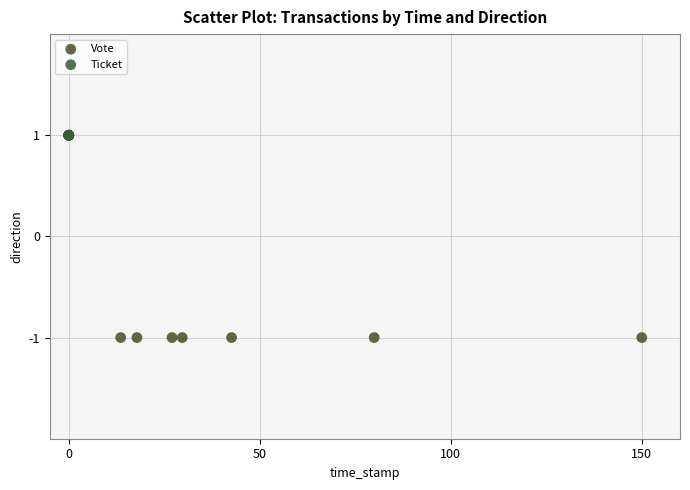

Which series reaches the maximum Y coordinate?

Ticket